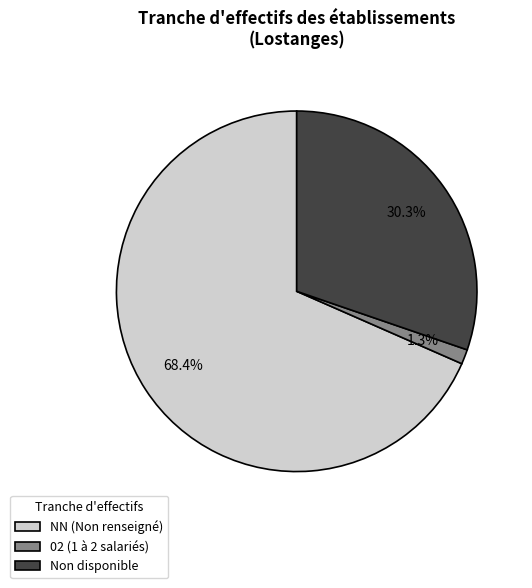

Which has a higher value, NN (Non renseigné) or 02 (1 à 2 salariés)?

NN (Non renseigné)